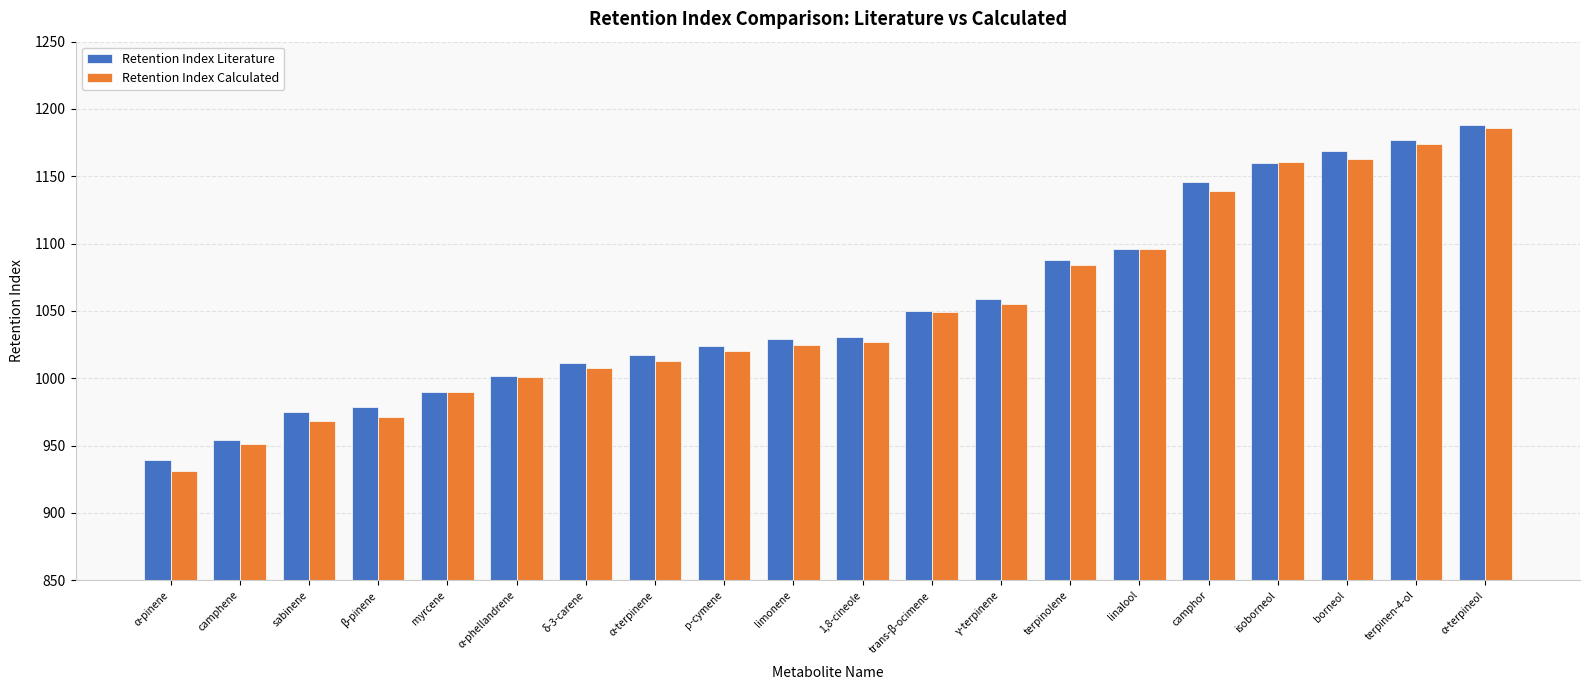

Read the Retention Index Literature value at linalool, to the nearest 5.

1095